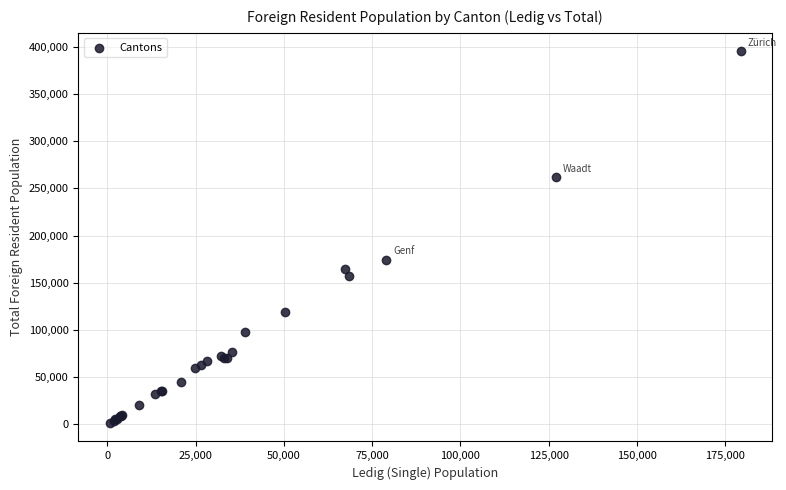

What Y value in the scatter plot is closest to 198306?

174380